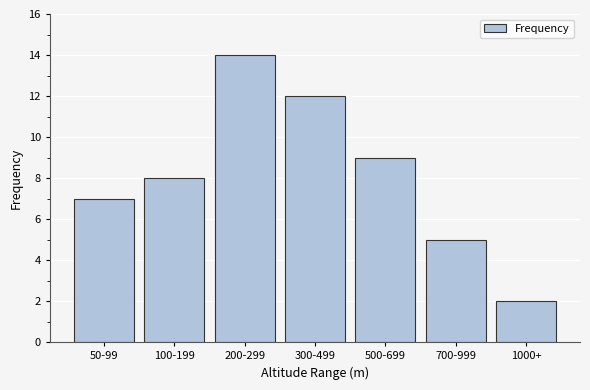

Reading right to left, extract all data points from this chart.

2	5	9	12	14	8	7